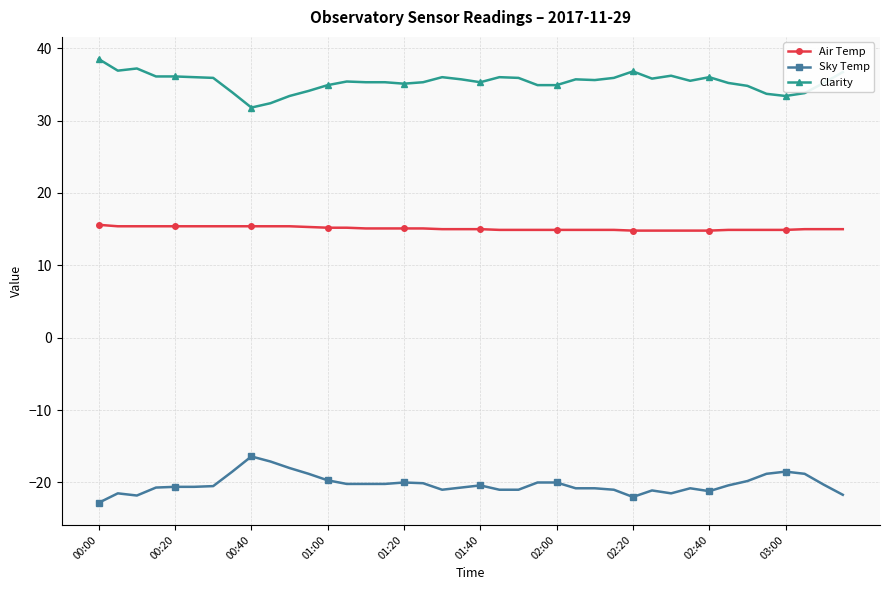

True or false: Sky Temp and Air Temp intersect in this chart.

False